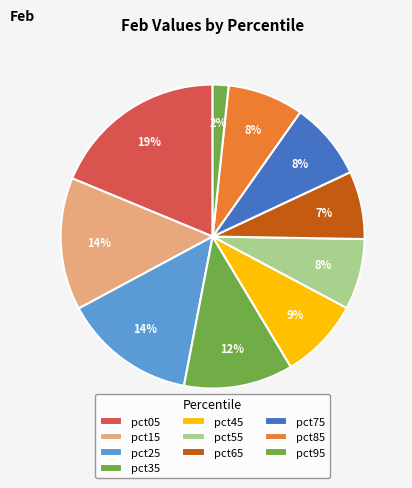

True or false: pct15 accounts for 27% of the total.

False